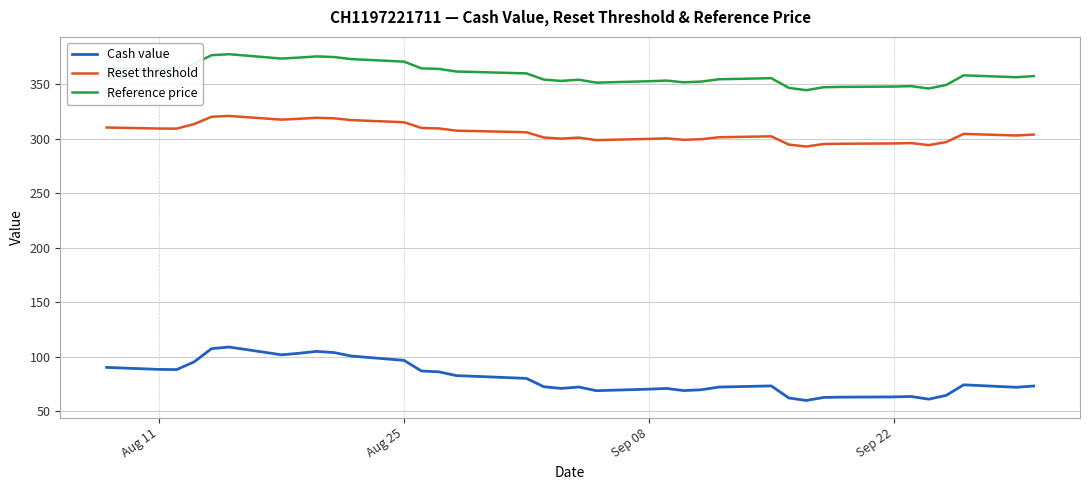

List the series in order of their peak value, lowest first.

Cash value, Reset threshold, Reference price